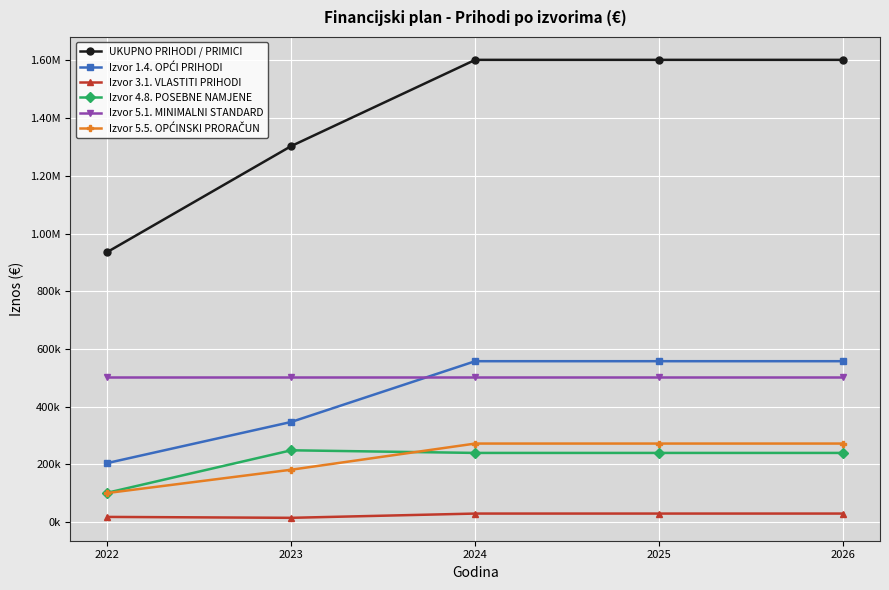

Does the chart have visible grid lines?

Yes